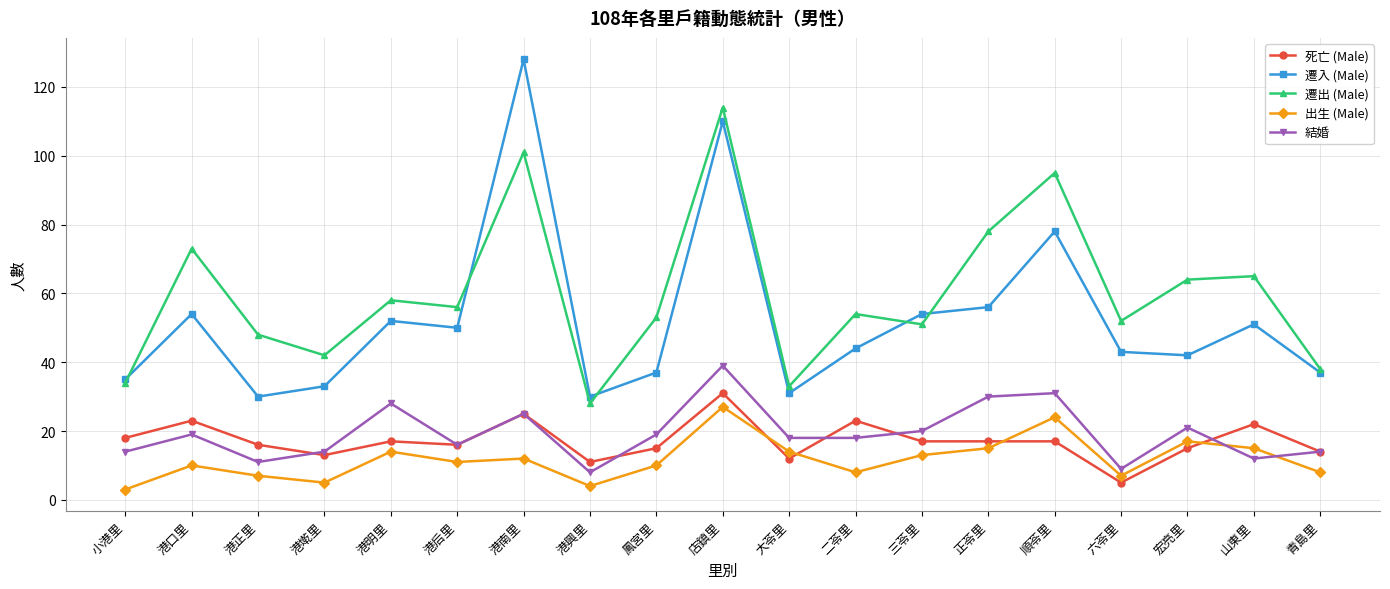

What is the difference between the highest and lowest values at 順苓里?

78